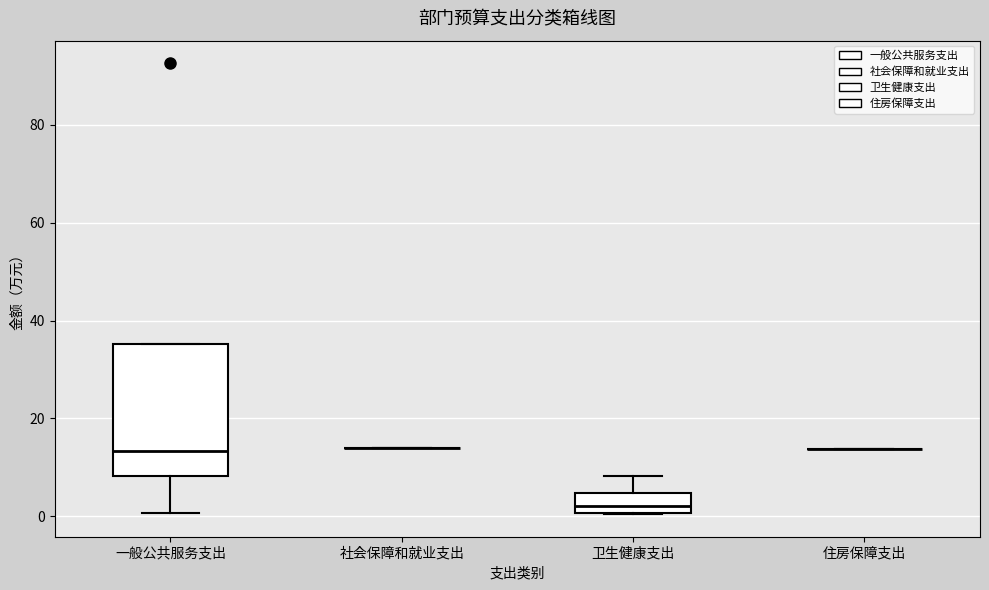

Where does the lower whisker of the box for 一般公共服务支出 end on the y-axis? The values are not printed on the chart, so give them approximately, as read against the axis.

0